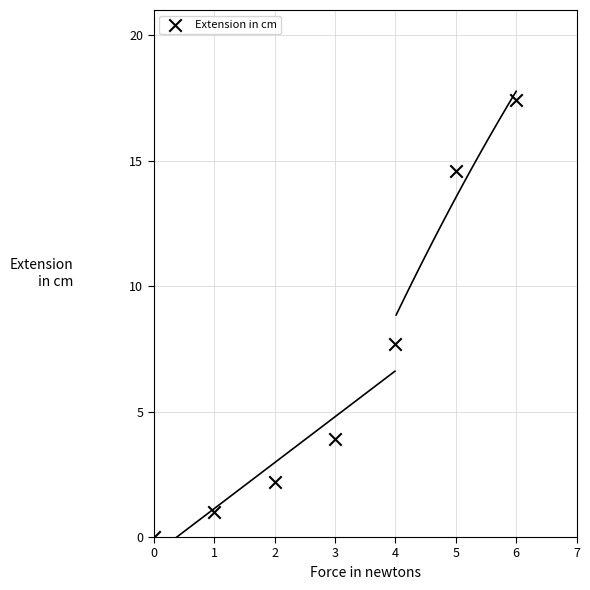

What Y value in the scatter plot is closest to 8?

7.7